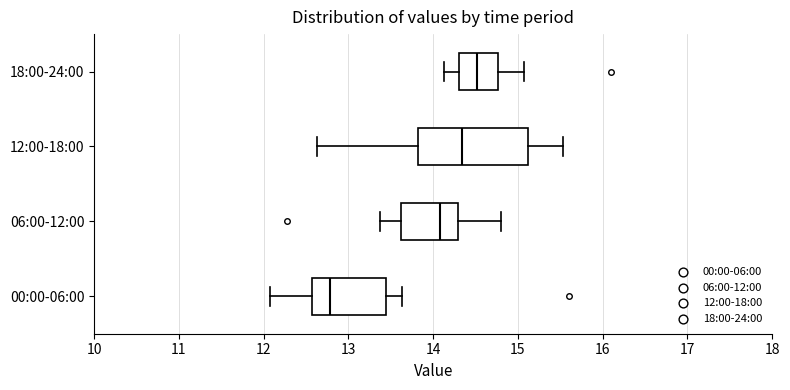

Which box's median line is the furthest to the right?

18:00-24:00